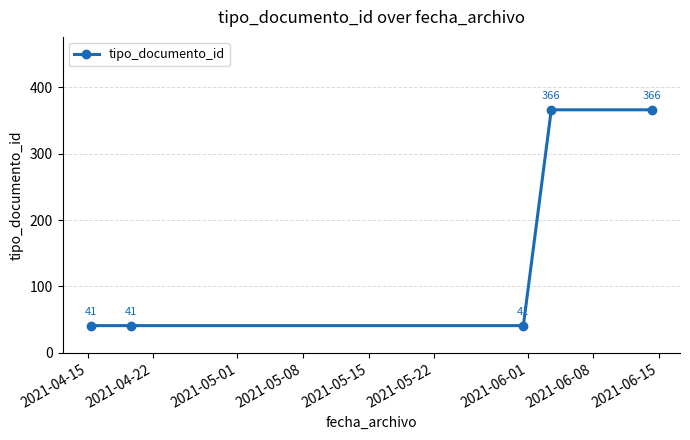

What is the value of the 5th point from the left?

366